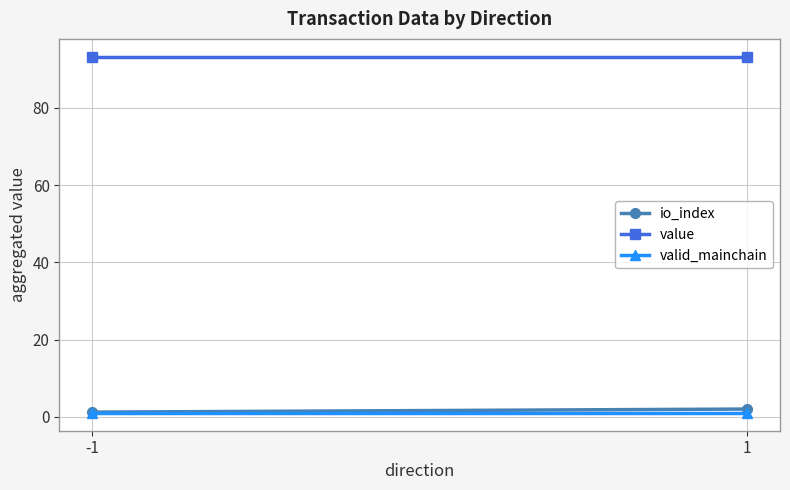

What is the difference between the highest and lowest values at 1?

92.2